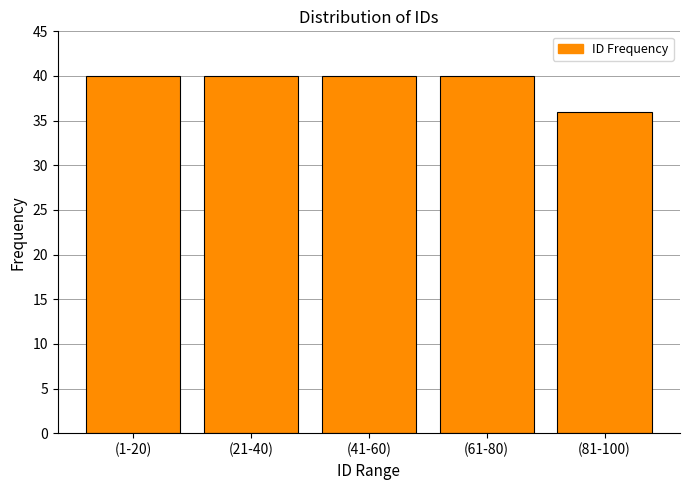

Reading left to right, what are all the values shown in this chart?

40	40	40	40	36